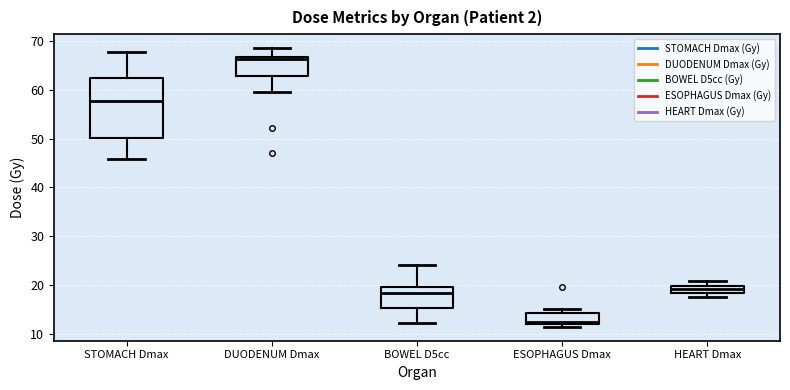

Which box has the lowest median line?

ESOPHAGUS Dmax